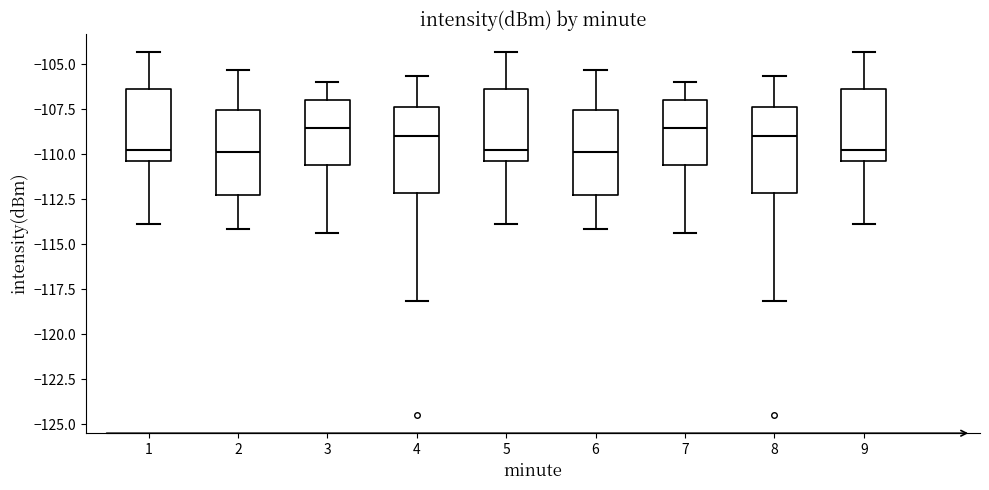

Reading left to right, read every box against the y-axis: the position of its median line, the range the box covers, and the ends of its whiskers. The values are not printed on the chart, so give them approximately, as read against the axis.

1: median -110.0, box -110.5 to -106.5, whiskers -114.0 to -104.5
2: median -110.0, box -112.5 to -107.5, whiskers -114.0 to -105.5
3: median -108.5, box -110.5 to -107.0, whiskers -114.5 to -106.0
4: median -109.0, box -112.0 to -107.5, whiskers -118.0 to -105.5
5: median -110.0, box -110.5 to -106.5, whiskers -114.0 to -104.5
6: median -110.0, box -112.5 to -107.5, whiskers -114.0 to -105.5
7: median -108.5, box -110.5 to -107.0, whiskers -114.5 to -106.0
8: median -109.0, box -112.0 to -107.5, whiskers -118.0 to -105.5
9: median -110.0, box -110.5 to -106.5, whiskers -114.0 to -104.5